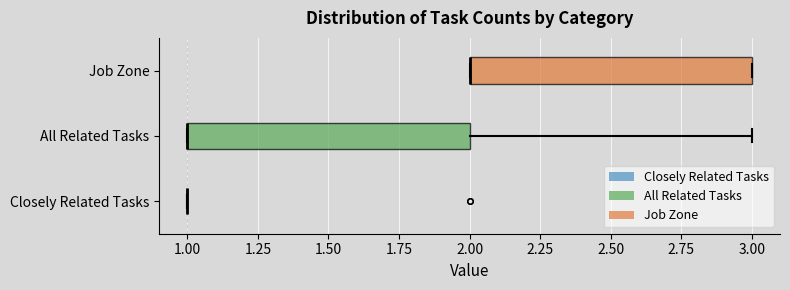

Reading bottom to top, transcribe this box plot: for each box, give where its median line is, the range the box spans, and where its two whiskers end, as read against the x-axis. The values are not printed on the chart, so give them approximately, as read against the axis.

Closely Related Tasks: box collapsed to a line at 1, whiskers 1 to 1
All Related Tasks: median 1 (drawn on the box's left edge), box 1 to 2, whiskers 1 to 3
Job Zone: median 2 (drawn on the box's left edge), box 2 to 3, whiskers 2 to 3